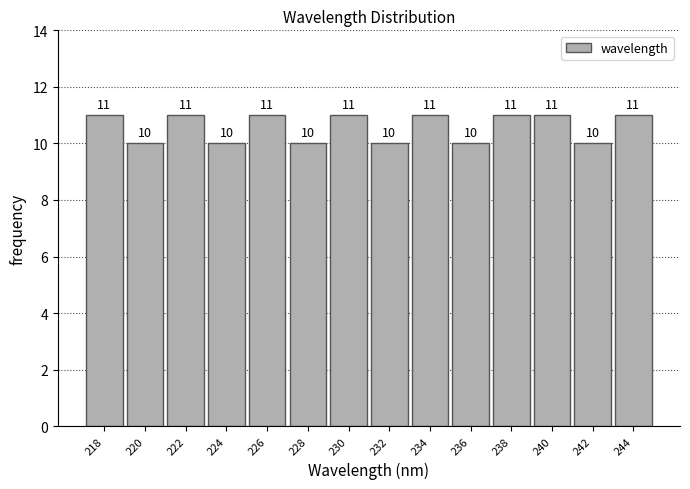

Reading left to right, list all the values displayed in this chart.

218=11	220=10	222=11	224=10	226=11	228=10	230=11	232=10	234=11	236=10	238=11	240=11	242=10	244=11